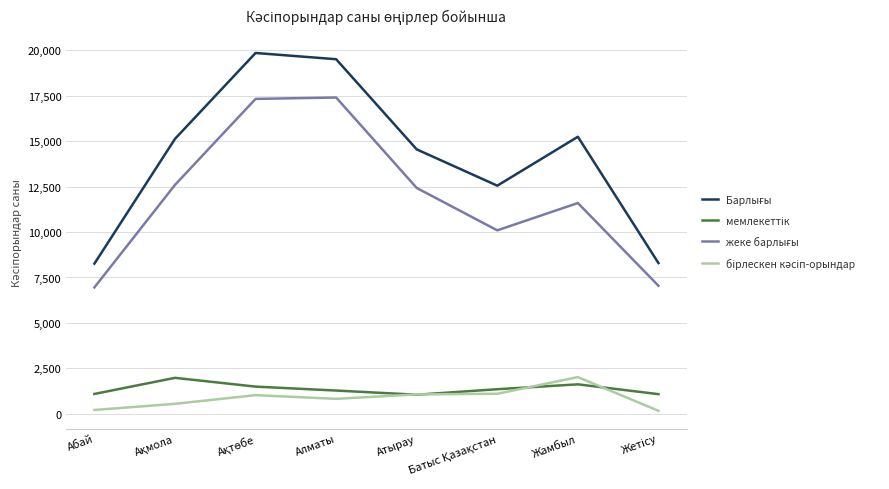

What is the label of the 5th point from the right?

Алматы